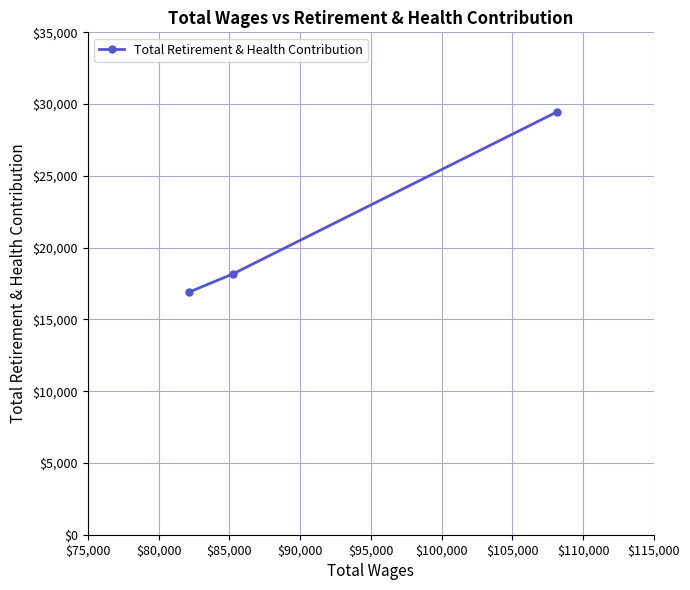

How many lines are shown in the chart?

1